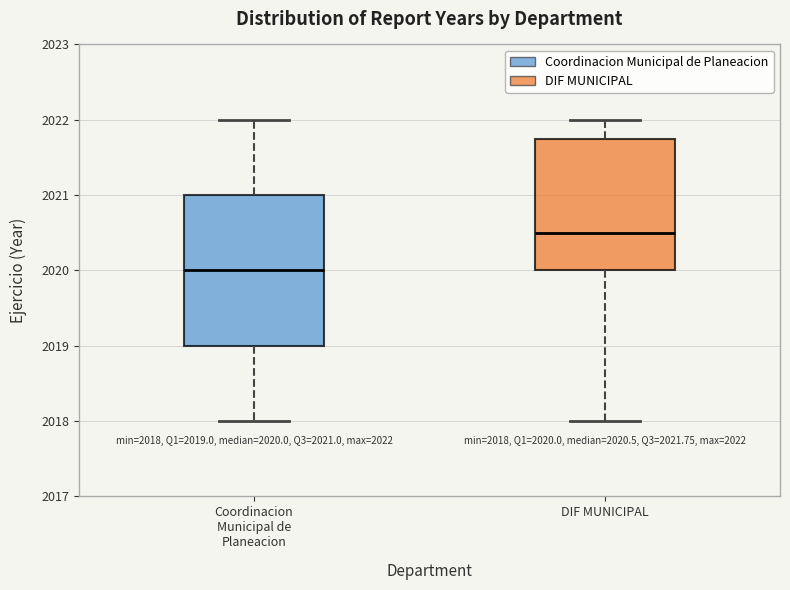

Which box has the highest median line?

DIF MUNICIPAL